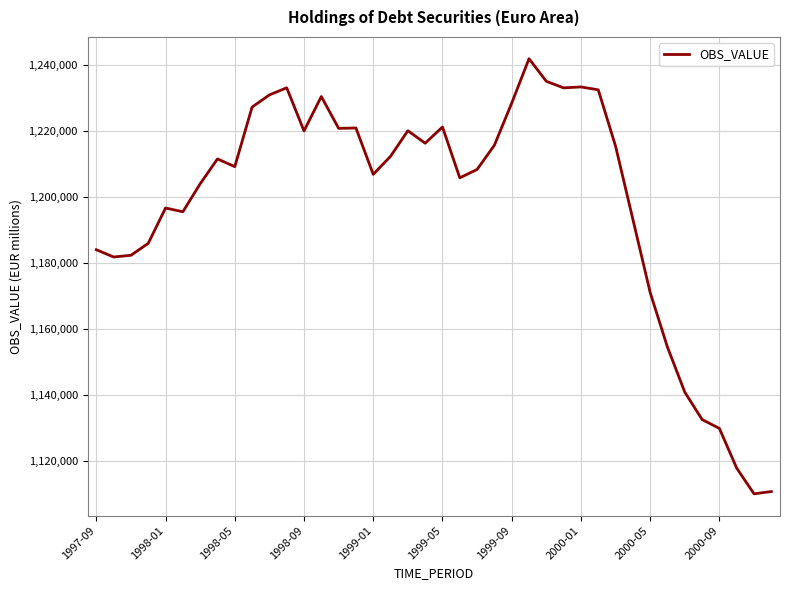

What is the difference between the maximum and minimum values?

131851